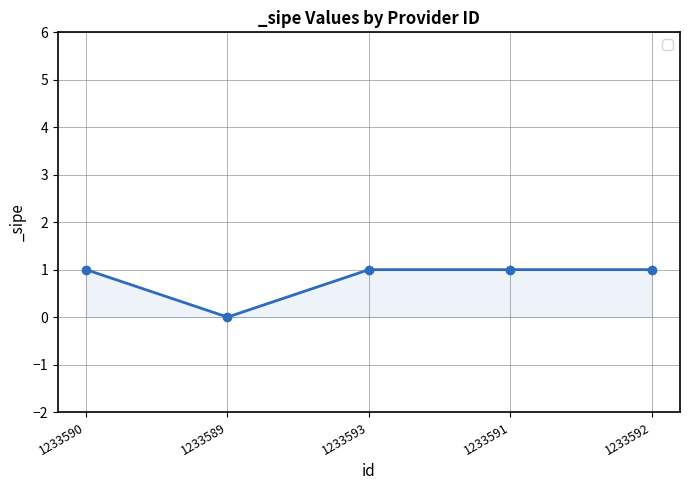

Count the number of data series in this chart.

1